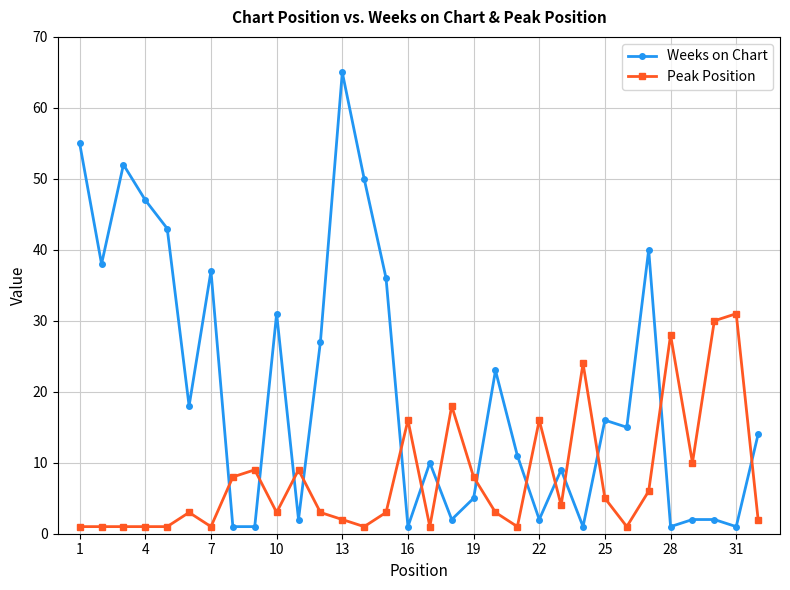

True or false: Peak Position has more than 1 interior local peaks.

True